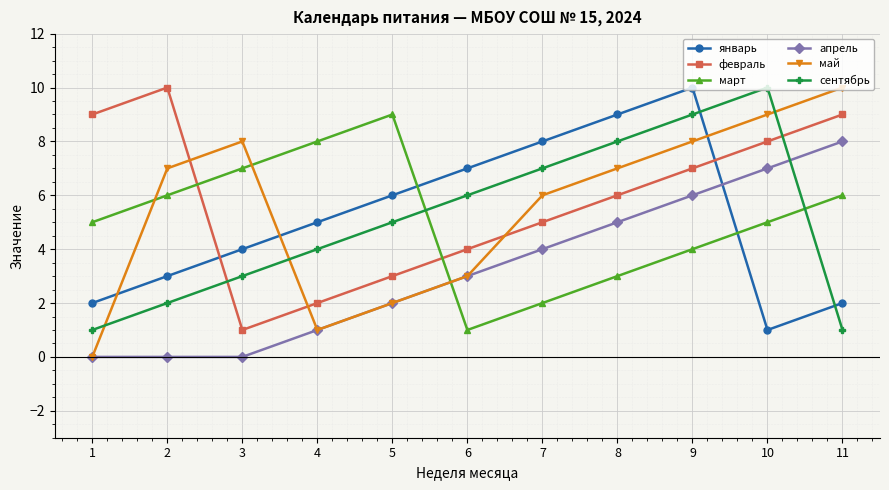

How many times do май and февраль cross each other?

3